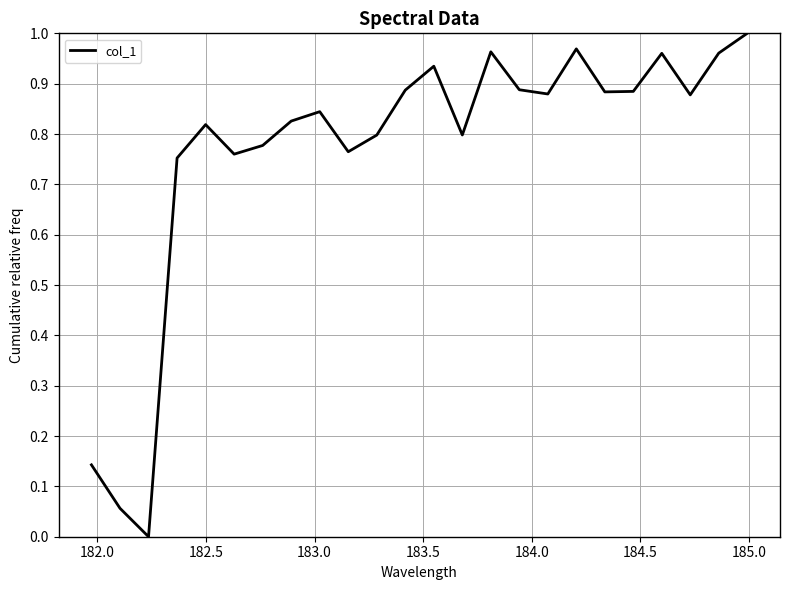

Does the chart display data point markers on the line(s)?

No